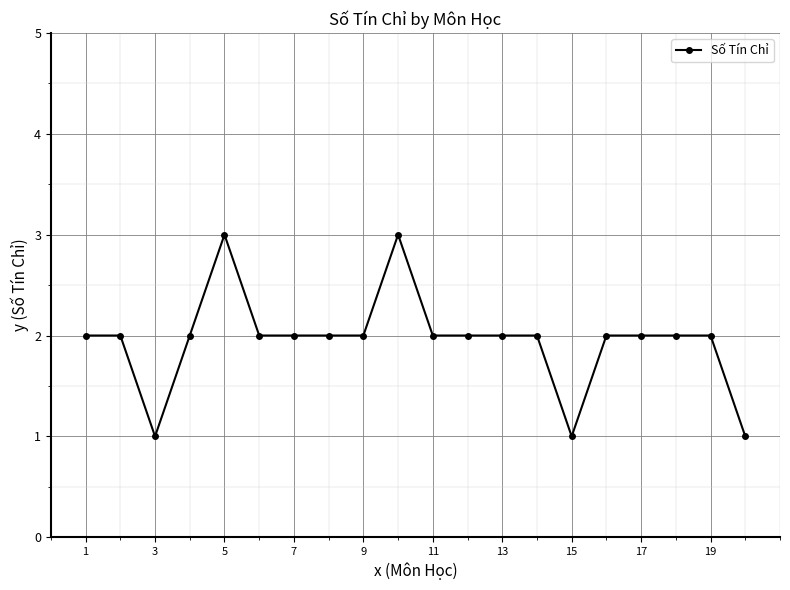

What is the sum of all values?

39